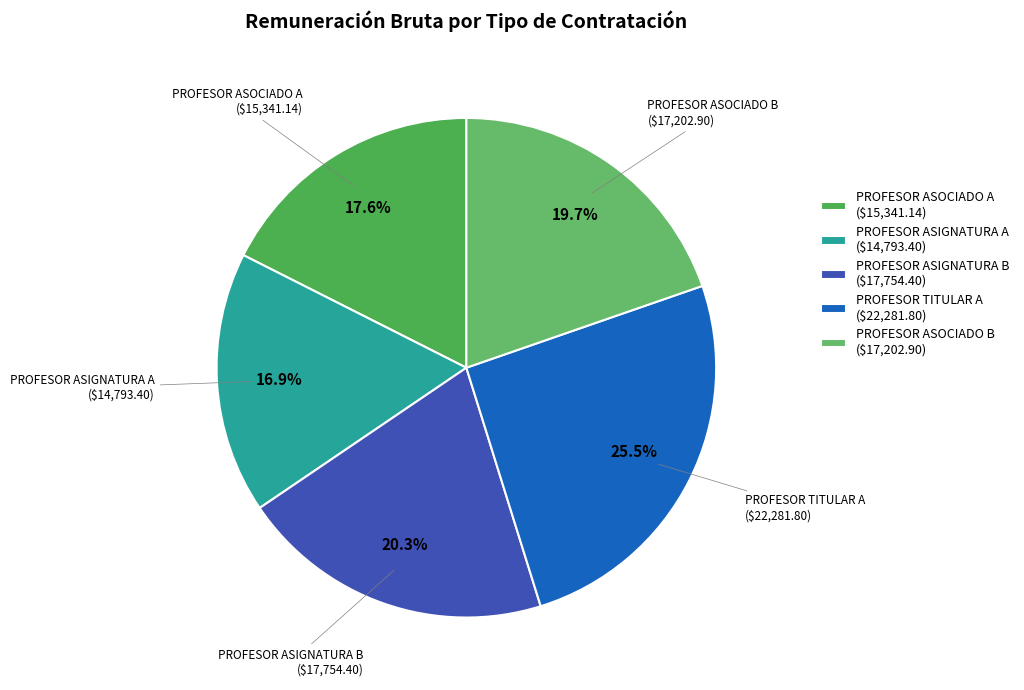

What portion of the pie excludes PROFESOR ASIGNATURA B?

79.7%